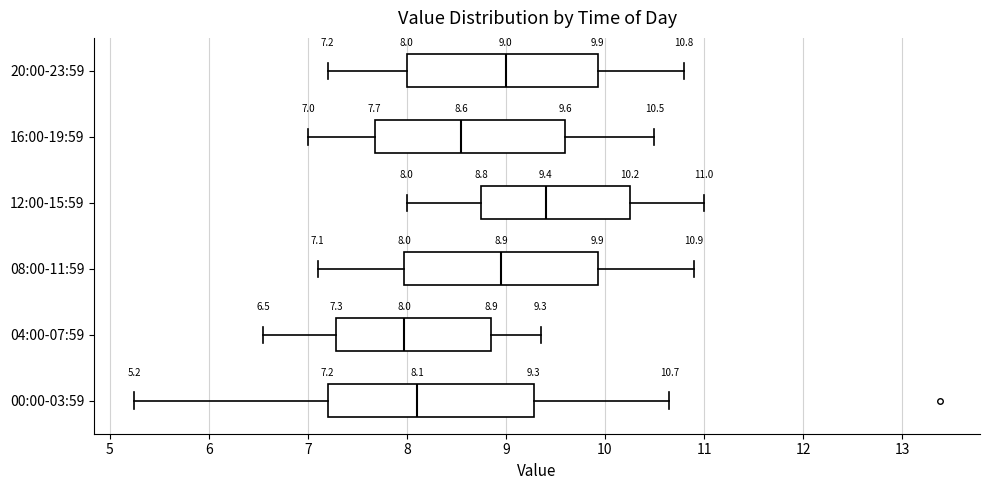

Which box's median line is the furthest to the left?

04:00-07:59